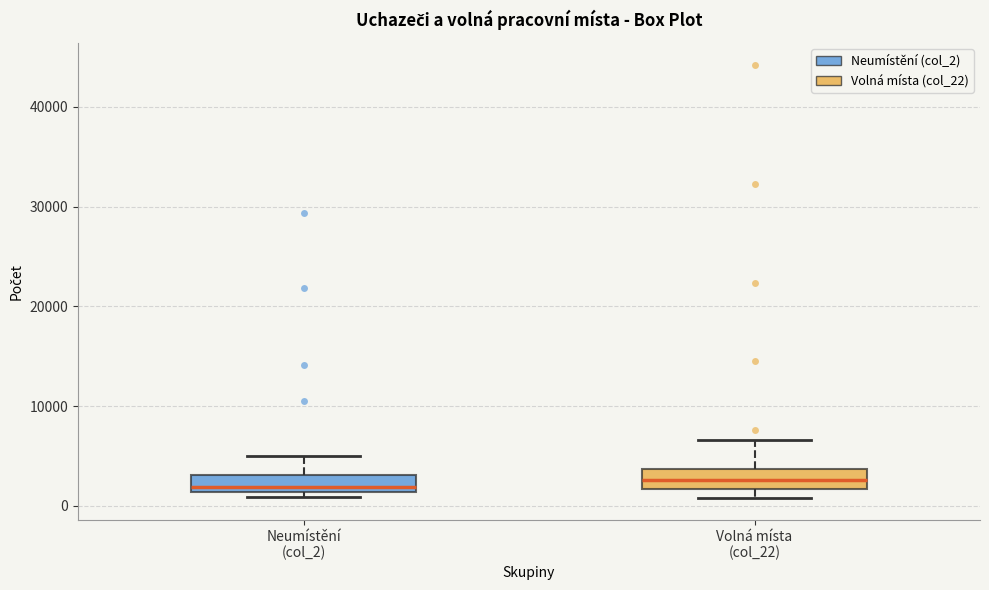

Reading left to right, transcribe this box plot: for each box, give where its median line is, the range the box spans, and where its two whiskers end, as read against the y-axis. The values are not printed on the chart, so give them approximately, as read against the axis.

Neumístění (col_2): median 2000, box 1000 to 3000, whiskers 1000 (just below the box's lower edge) to 5000
Volná místa (col_22): median 3000, box 2000 to 4000, whiskers 1000 to 7000